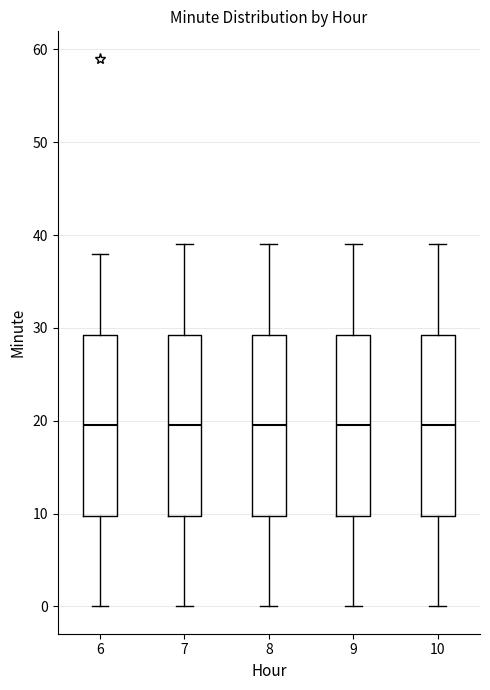

Reading left to right, read every box against the y-axis: the position of its median line, the range the box covers, and the ends of its whiskers. The values are not printed on the chart, so give them approximately, as read against the axis.

6: median 20, box 10 to 29, whiskers 0 to 38
7: median 20, box 10 to 29, whiskers 0 to 39
8: median 20, box 10 to 29, whiskers 0 to 39
9: median 20, box 10 to 29, whiskers 0 to 39
10: median 20, box 10 to 29, whiskers 0 to 39